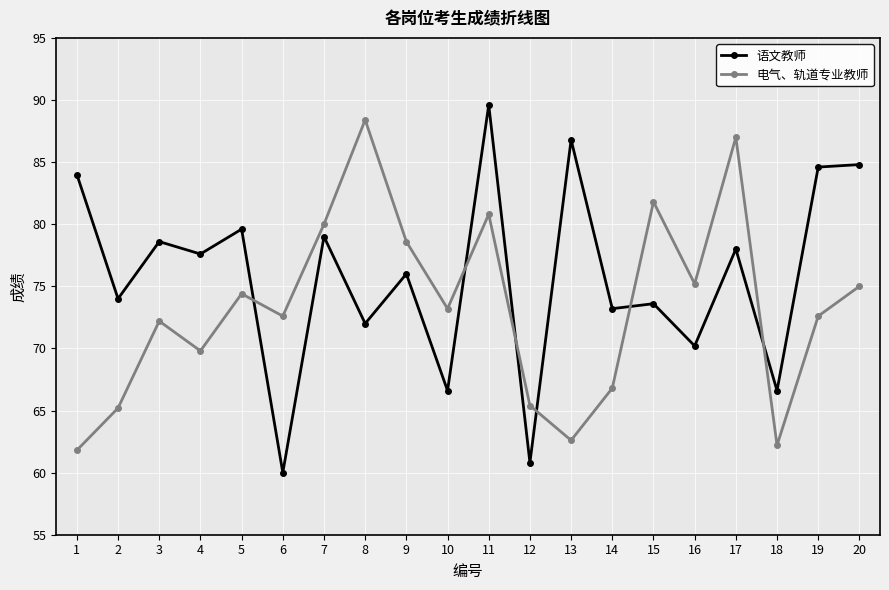

How many values in the 电气、轨道专业教师 series are below 73?

10